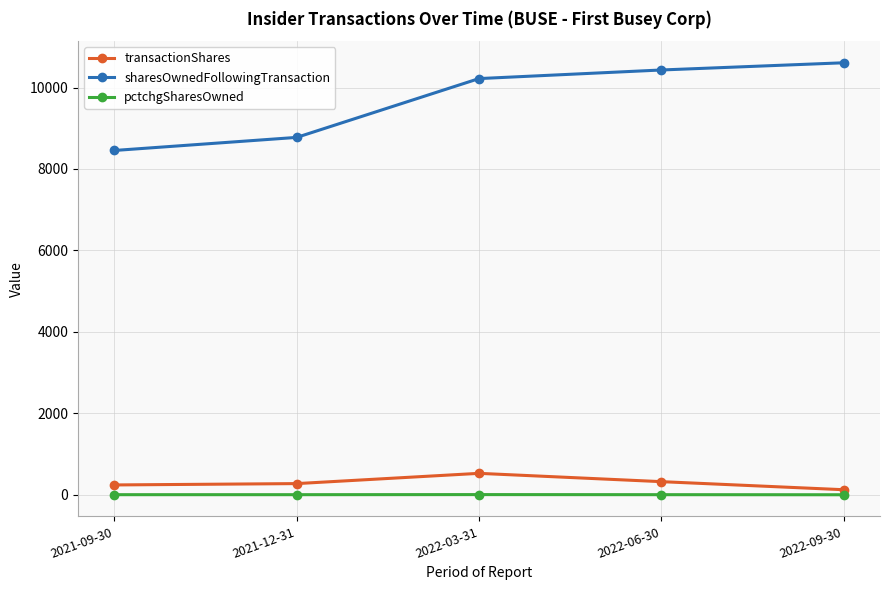

What is the sum of the pctchgSharesOwned values at 2022-09-30 and 2021-12-31?

4